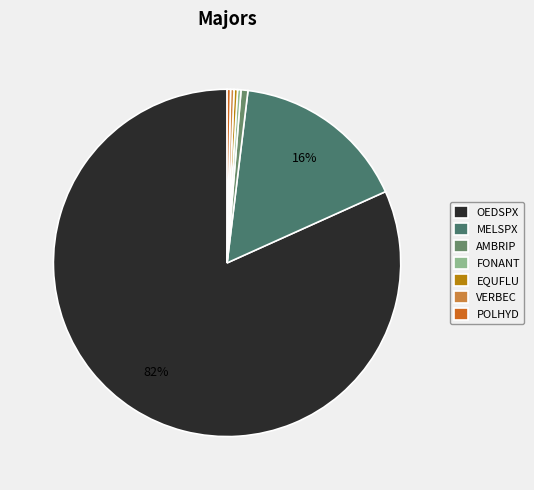

What percentage is the OEDSPX slice, to the nearest percent?

82%